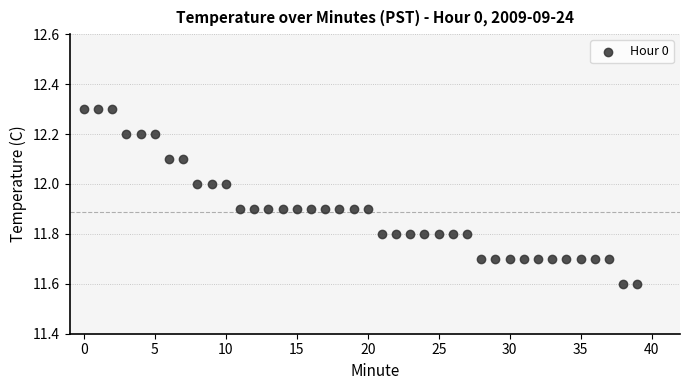

What is the range of Y values (max minus min)?

0.7